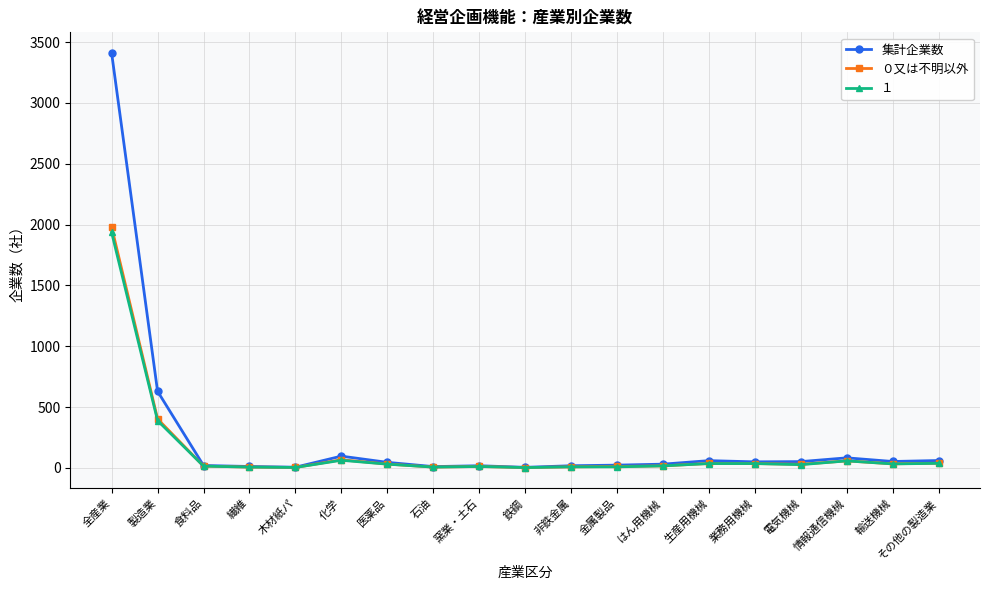

At which category is the sum across all series the highest?

全産業